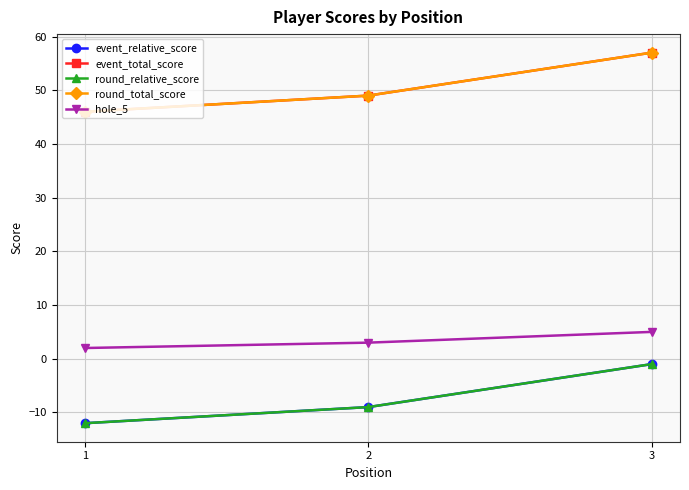

Is this an area chart (filled region under the line)?

No